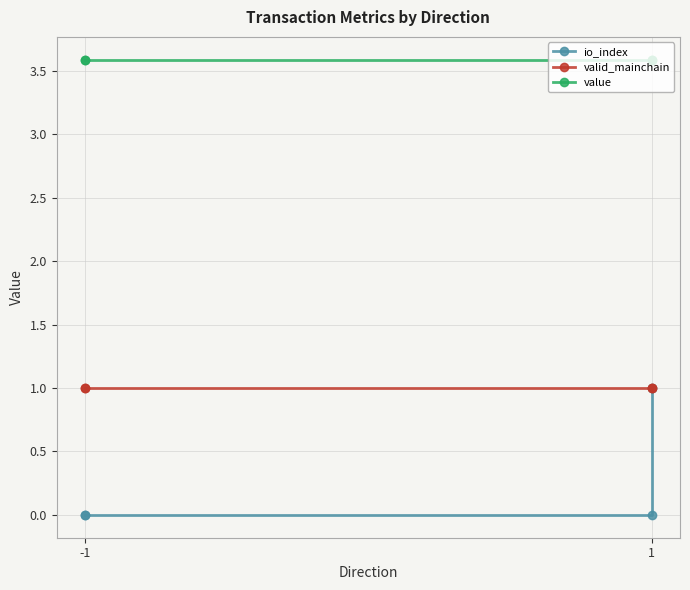

How many lines are shown in the chart?

3